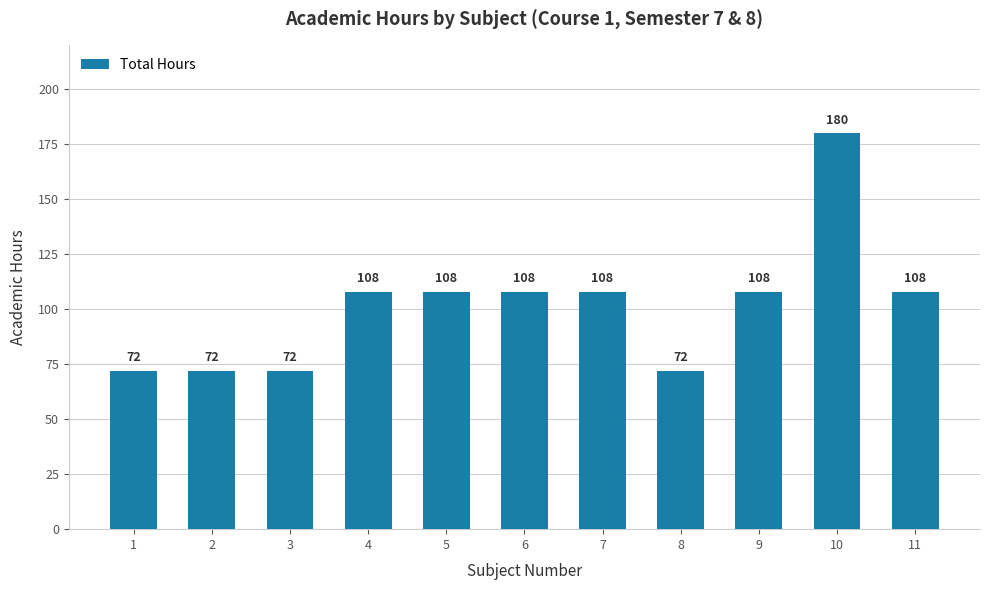

What is the value of the 4th bar from the left?

108